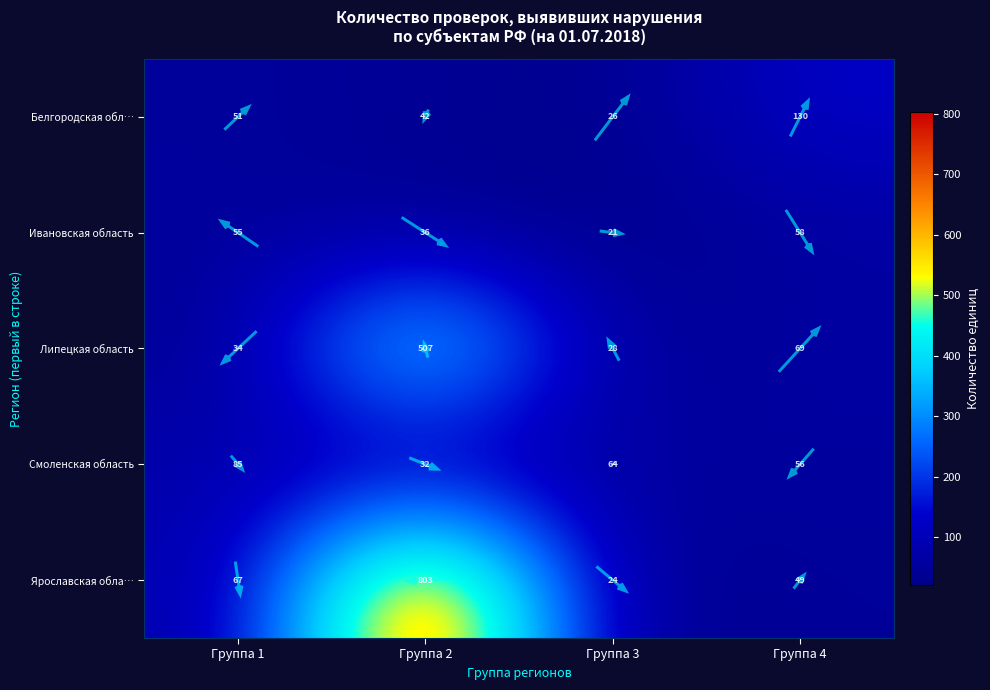

Which label corresponds to the smallest value in the chart?

Группа 3